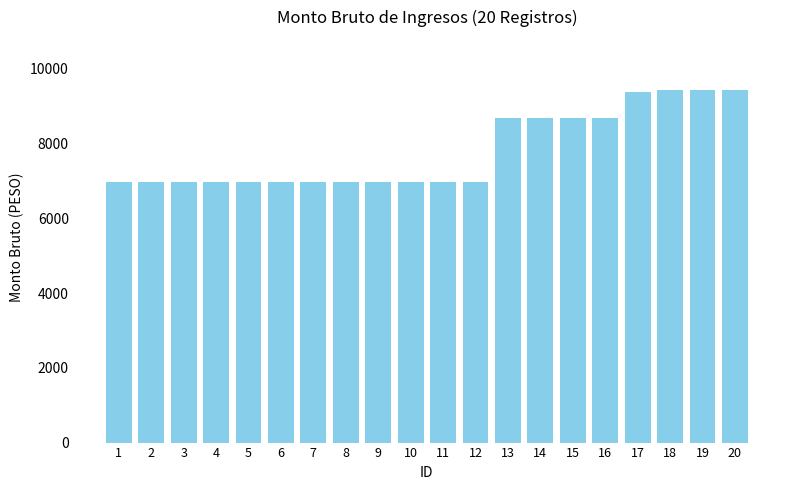

True or false: the data shows 6984.1 at 10.

True